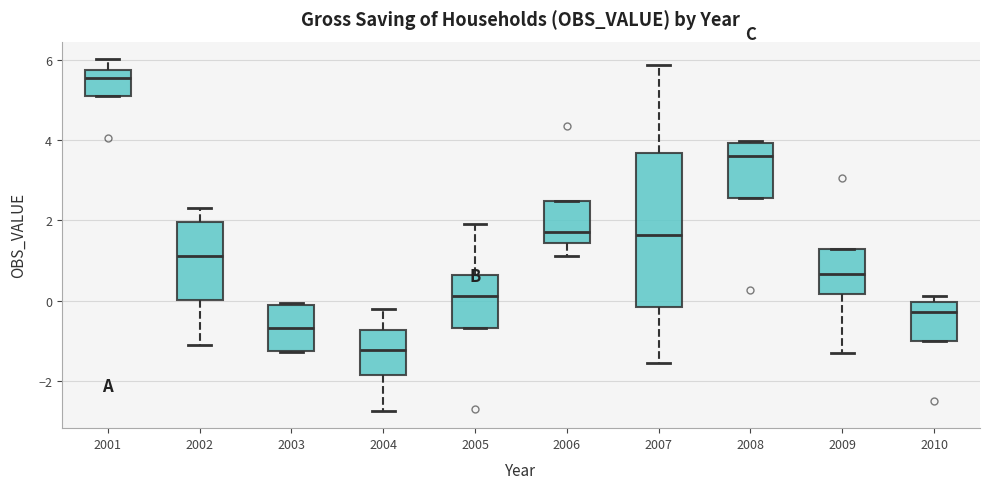

Where is the upper edge of the box at x = 2008 on the y-axis? The values are not printed on the chart, so give them approximately, as read against the axis.

4.0